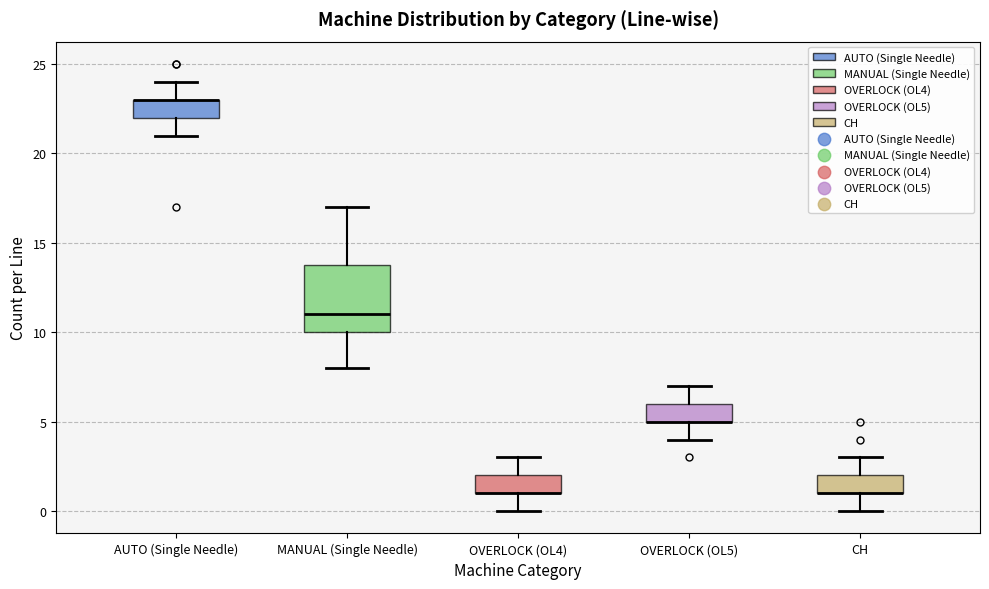

Where does the lower whisker of the box for AUTO (Single Needle) end on the y-axis? The values are not printed on the chart, so give them approximately, as read against the axis.

21